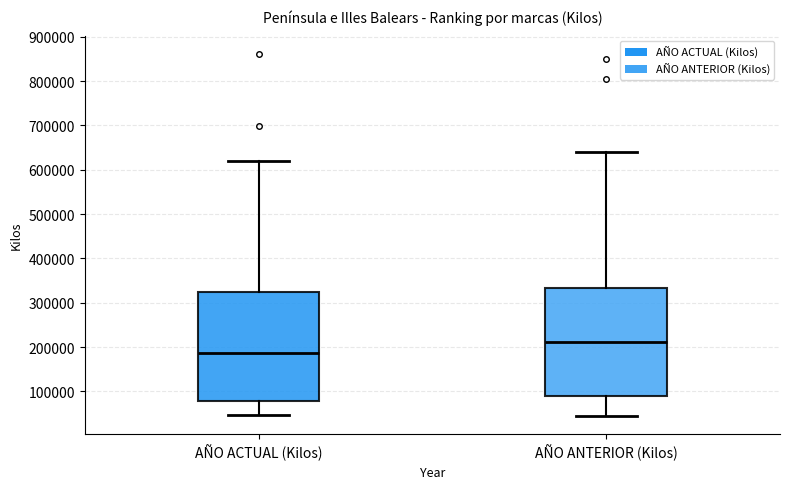

Where does the median line of the box for AÑO ACTUAL (Kilos) sit on the y-axis? The values are not printed on the chart, so give them approximately, as read against the axis.

190000